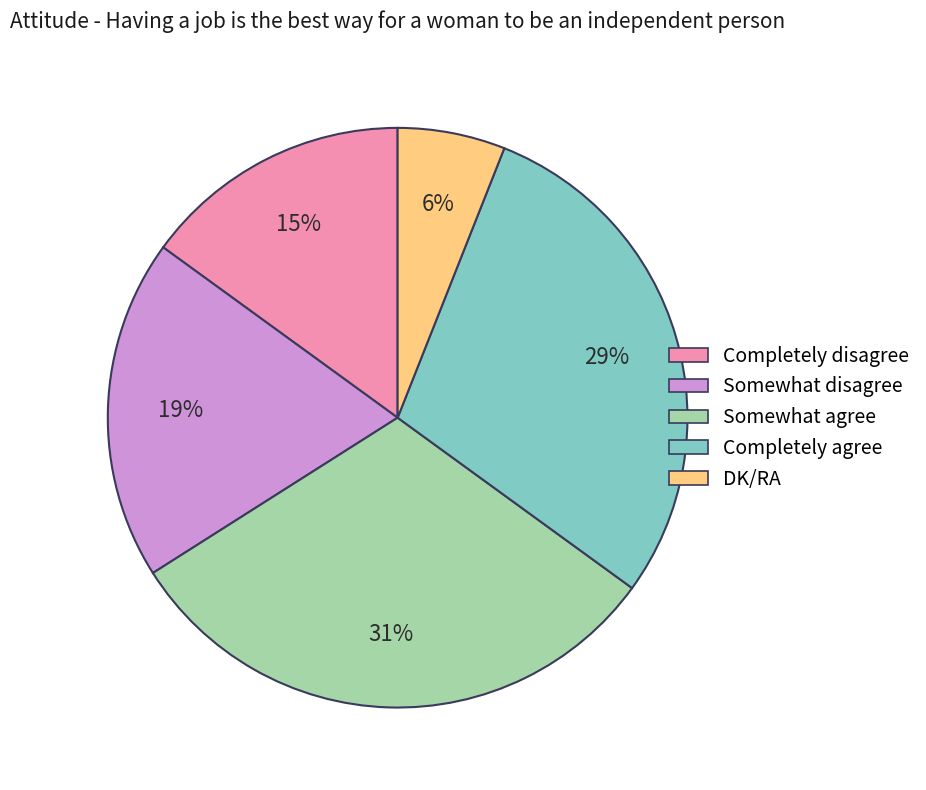

What percentage is the Completely agree slice, to the nearest percent?

29%